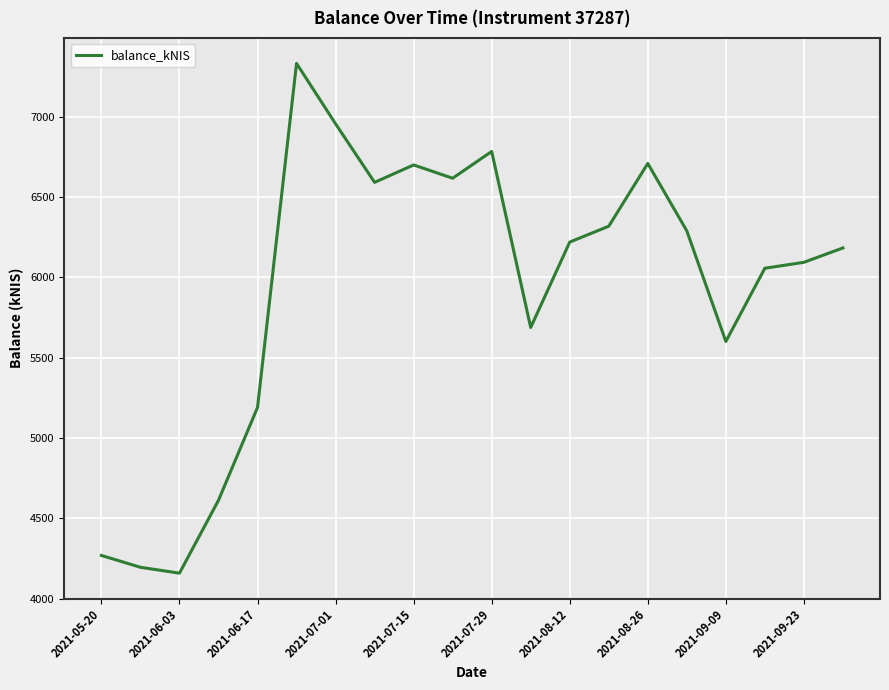

What is the greatest value displayed?

7333.3